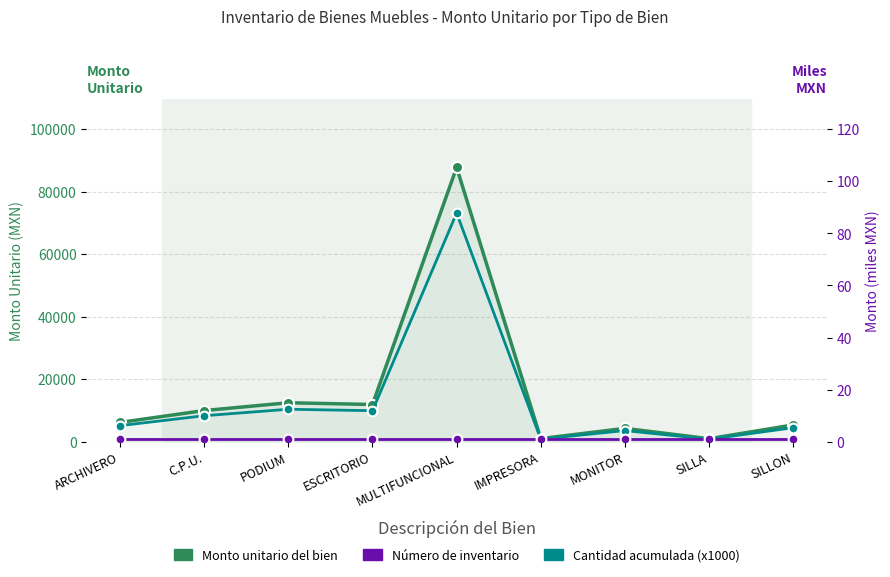

What is the value of the Monto unitario del bien point at the 3rd from the left?

12470.0